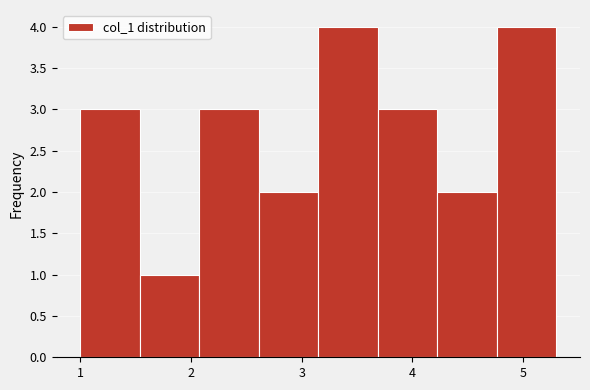

How tall is the bar that spans 3.7 to 4.2 on the x-axis? Neither the bar edges nor the heights are printed on the chart, so give them approximately, as read against the axes.

3